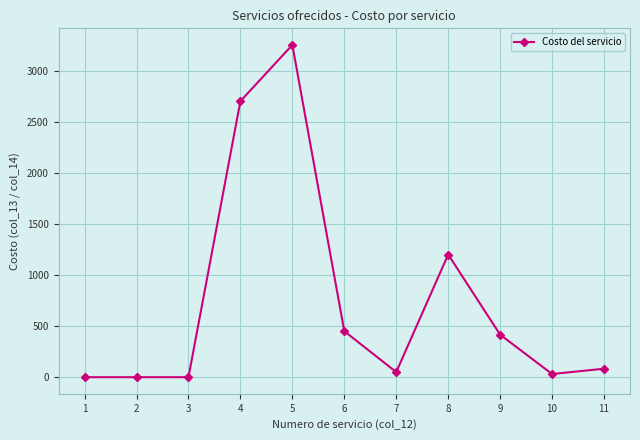

Which label corresponds to the largest value in the chart?

5